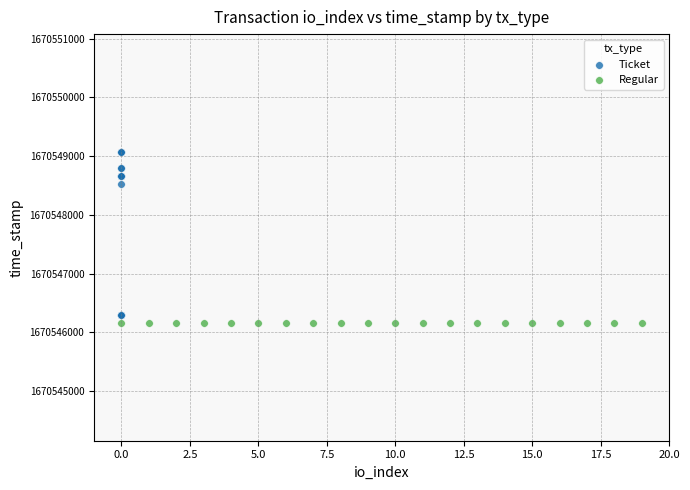

Which series reaches the maximum Y coordinate?

Ticket